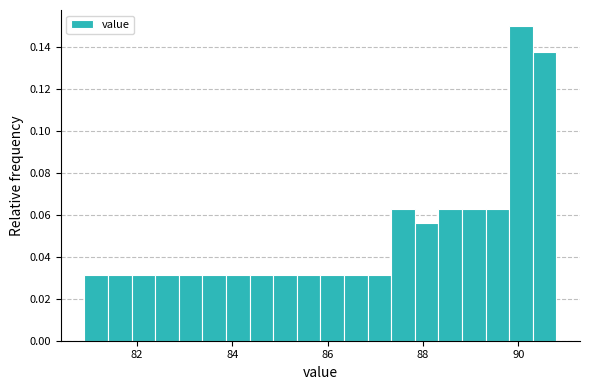

Around what value on the x-axis is the tallest bar? Give the approximate position of its centre, as read against the axis.

90.0